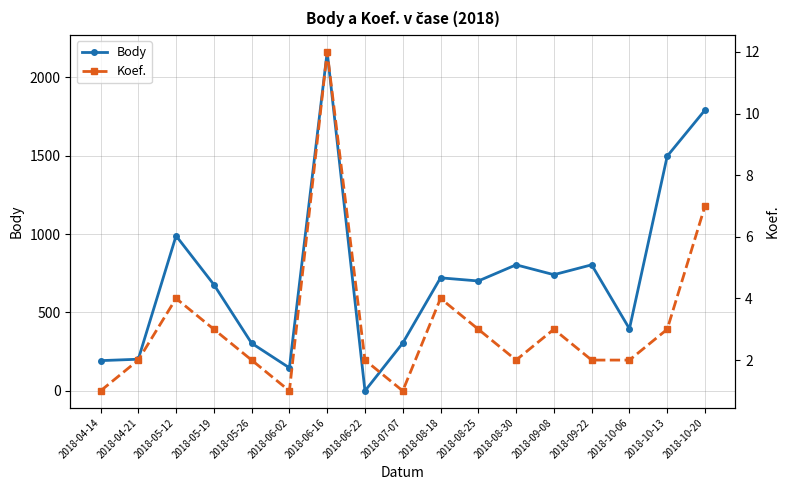

Reading left to right, transcribe all the data shown in this chart.

Body: 193	202	989	678	304	147	2162	0	305	721	701	804	741	804	396	1497	1791
Koef.: 1	2	4	3	2	1	12	2	1	4	3	2	3	2	2	3	7